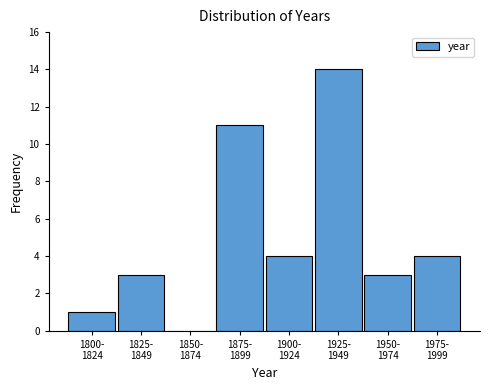

What is the sum of all values?

40